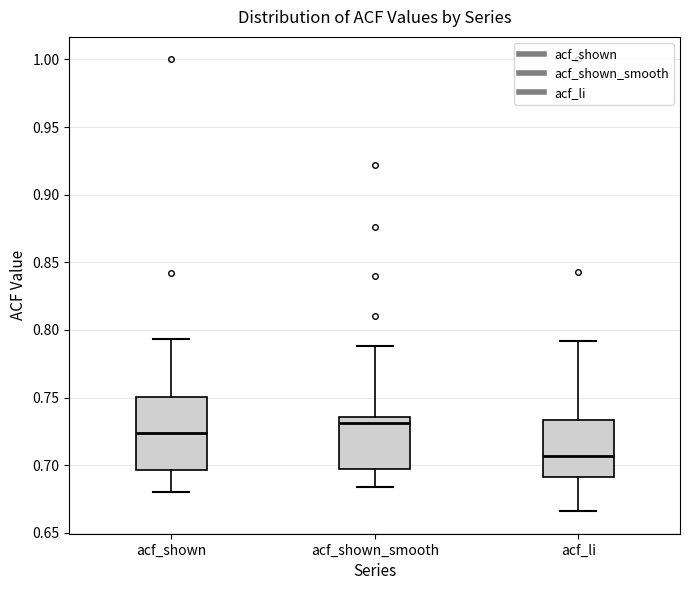

Reading left to right, read every box against the y-axis: the position of its median line, the range the box covers, and the ends of its whiskers. The values are not printed on the chart, so give them approximately, as read against the axis.

acf_shown: median 0.725, box 0.695 to 0.750, whiskers 0.680 to 0.795
acf_shown_smooth: median 0.730, box 0.700 to 0.735, whiskers 0.685 to 0.790
acf_li: median 0.705, box 0.690 to 0.735, whiskers 0.665 to 0.790